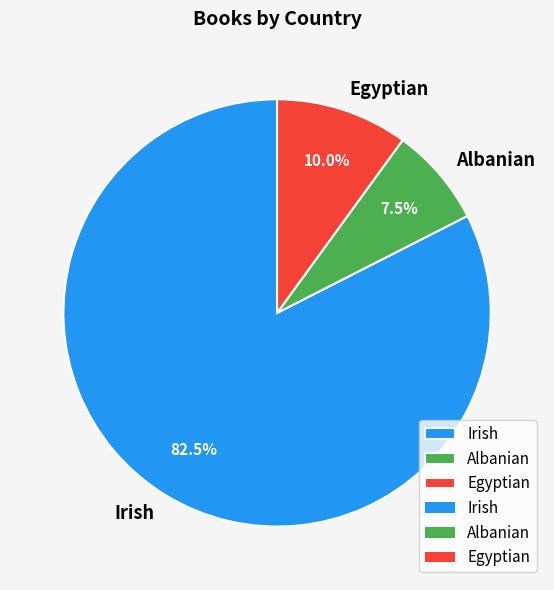

What percentage do Egyptian and Albanian together represent?

17.5%